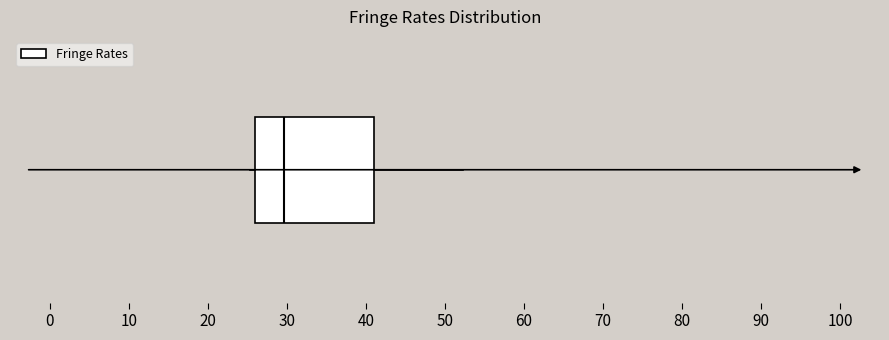

Transcribe this box plot: give where the median line is, the range the box spans, and where the two whiskers end, as read against the x-axis. The values are not printed on the chart, so give them approximately, as read against the axis.

median 30, box 26 to 41, whiskers 25 to 52